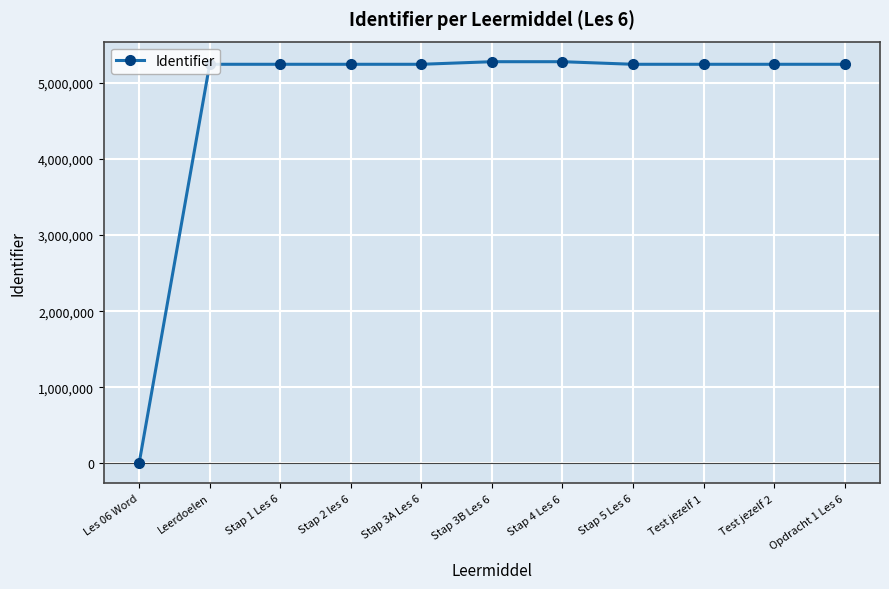

How many values are below 5245314?

5